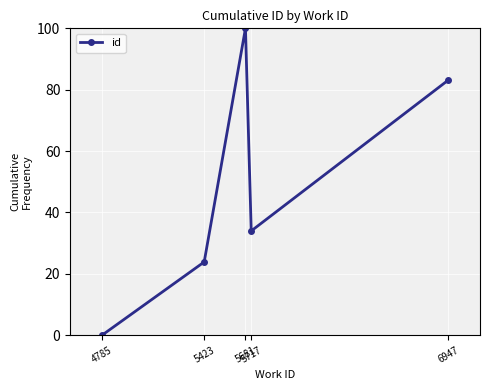

Where is the first local maximum?

5681